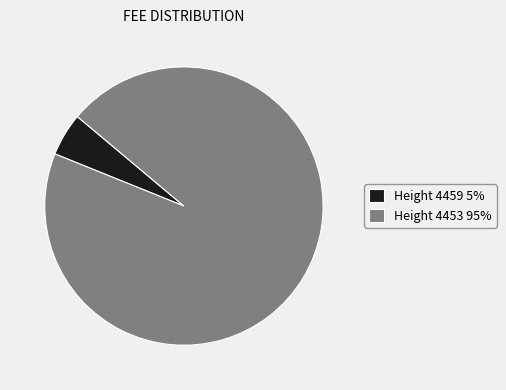

Combined, do Height 4453 95% and Height 4459 5% account for over 50%?

Yes